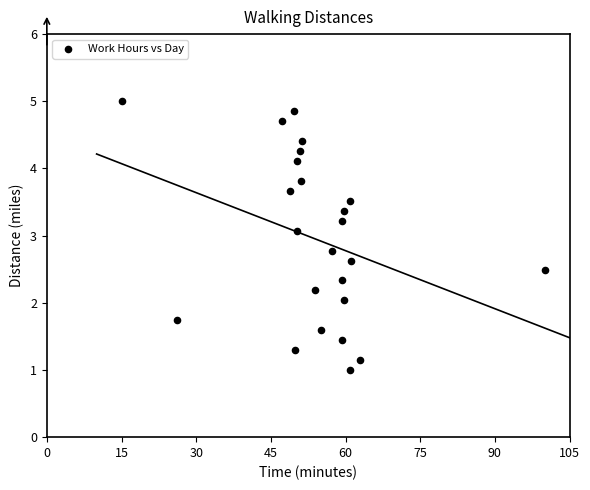

What Y value in the scatter plot is closest to 3?

3.1